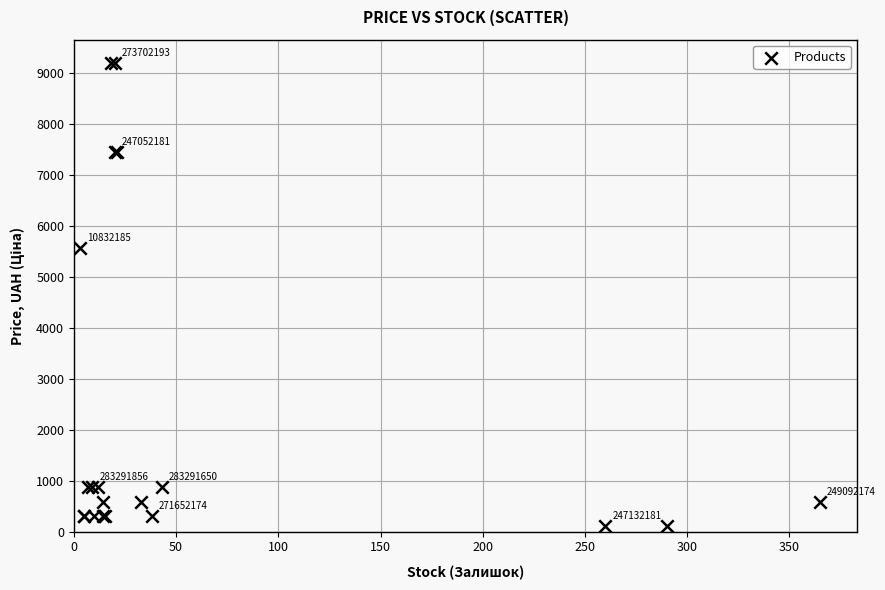

What Y value in the scatter plot is closest to 4654?

5560.3